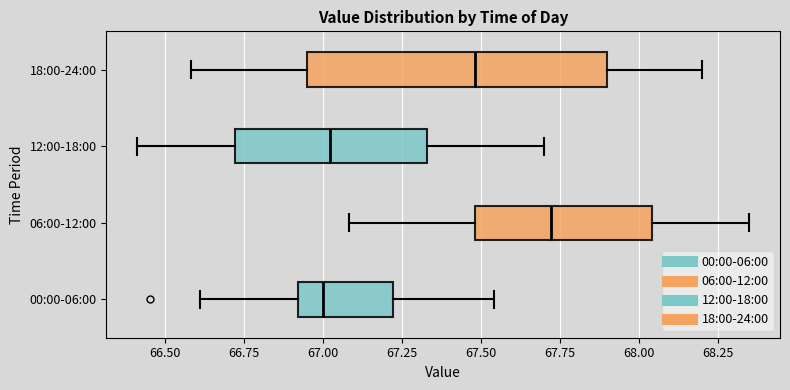

Reading bottom to top, transcribe this box plot: for each box, give where its median line is, the range the box spans, and where its two whiskers end, as read against the x-axis. The values are not printed on the chart, so give them approximately, as read against the axis.

00:00-06:00: median 67.00, box 66.90 to 67.20, whiskers 66.60 to 67.55
06:00-12:00: median 67.70, box 67.50 to 68.05, whiskers 67.10 to 68.35
12:00-18:00: median 67.00, box 66.70 to 67.35, whiskers 66.40 to 67.70
18:00-24:00: median 67.50, box 66.95 to 67.90, whiskers 66.60 to 68.20